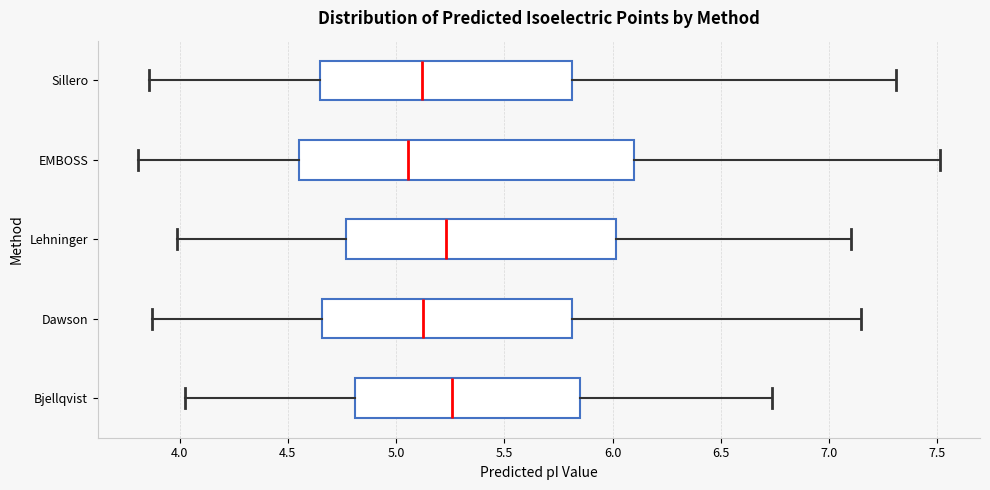

Which box is the widest, from its left edge to its right edge?

EMBOSS